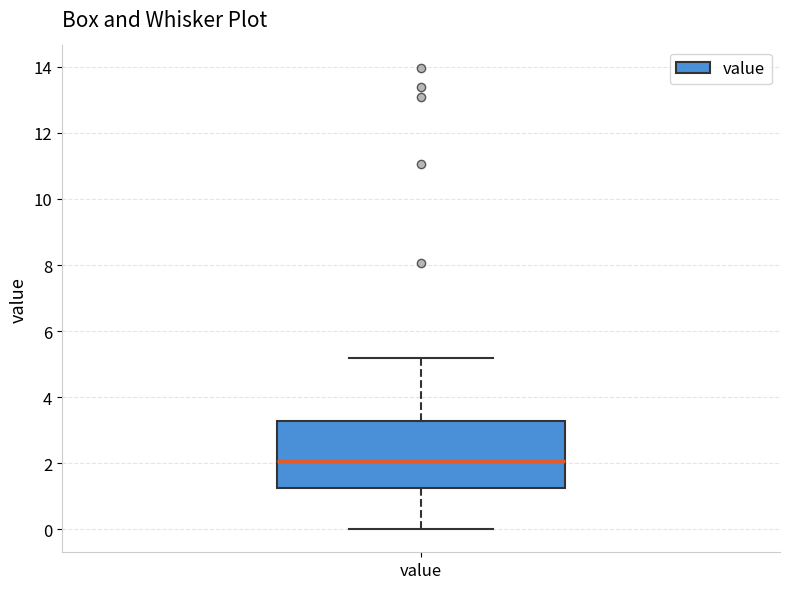

Where does the median line of the box for value sit on the y-axis? The values are not printed on the chart, so give them approximately, as read against the axis.

2.0